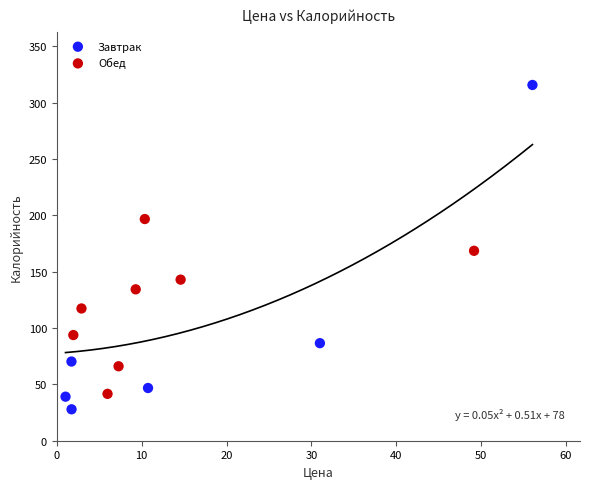

Which series contains the highest Y value?

Завтрак